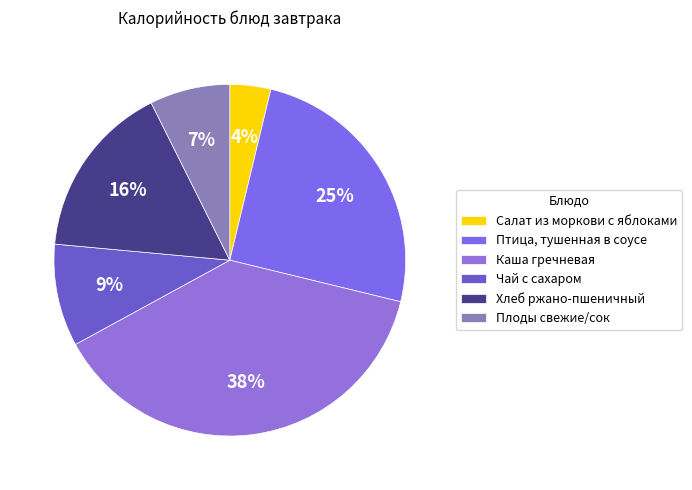

Count the number of slices in the pie.

6